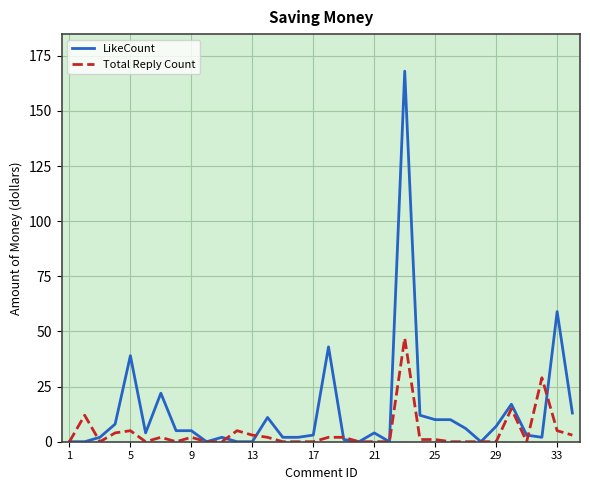

After their last crossing, which series has the higher values: Total Reply Count or LikeCount?

LikeCount